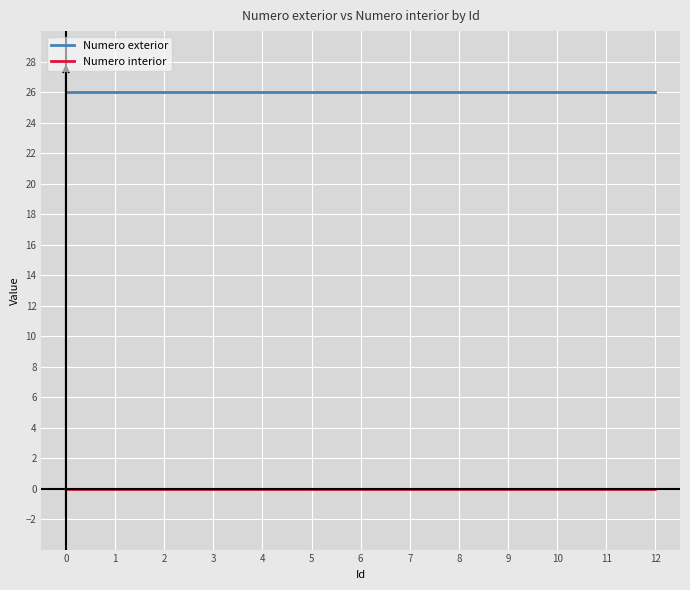

True or false: Numero exterior has a value of 26 at 3.

True